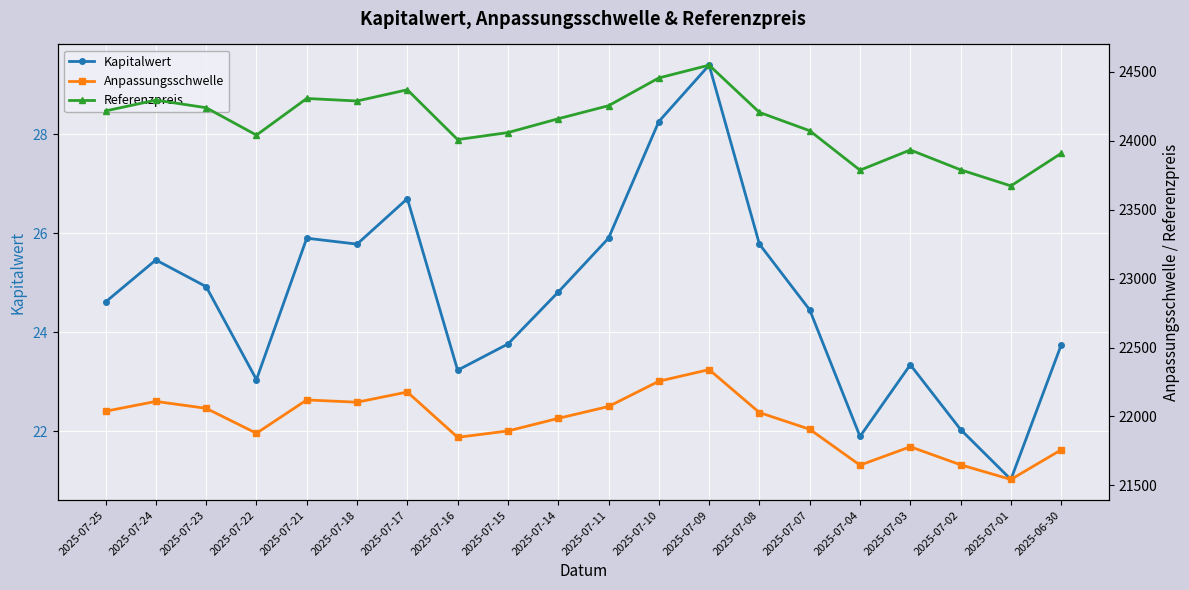

List the labels in order of Anpassungsschwelle value, largest first.

2025-07-09, 2025-07-10, 2025-07-17, 2025-07-21, 2025-07-24, 2025-07-18, 2025-07-11, 2025-07-23, 2025-07-25, 2025-07-08, 2025-07-14, 2025-07-07, 2025-07-15, 2025-07-22, 2025-07-16, 2025-07-03, 2025-06-30, 2025-07-02, 2025-07-04, 2025-07-01